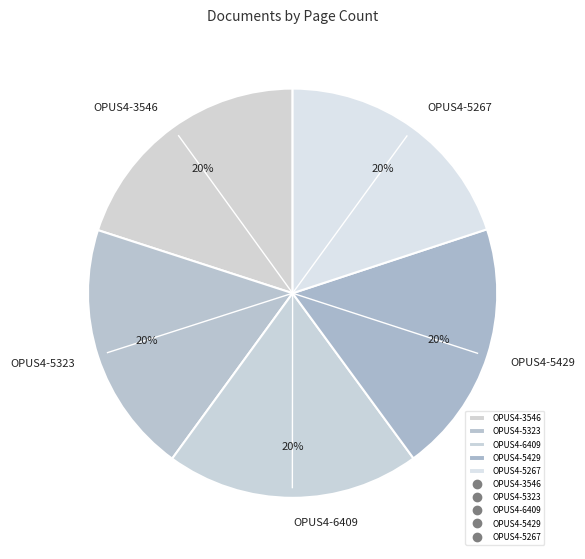

Count the number of slices in the pie.

5